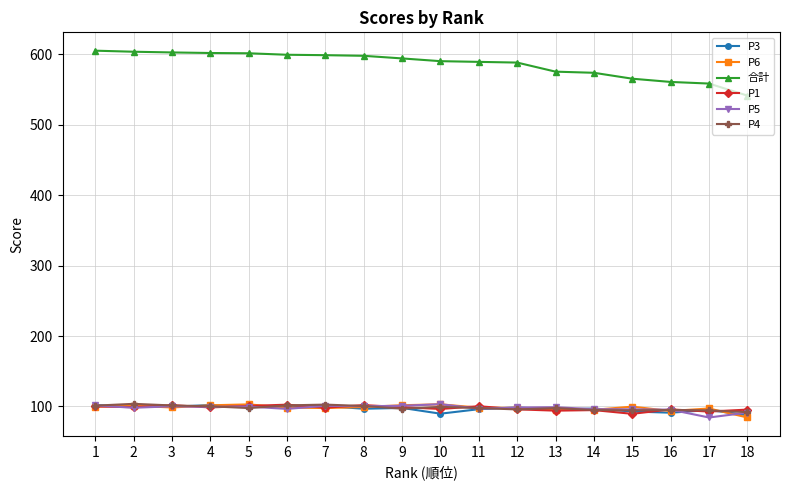

What is the total value across all series at 12?

1074.8